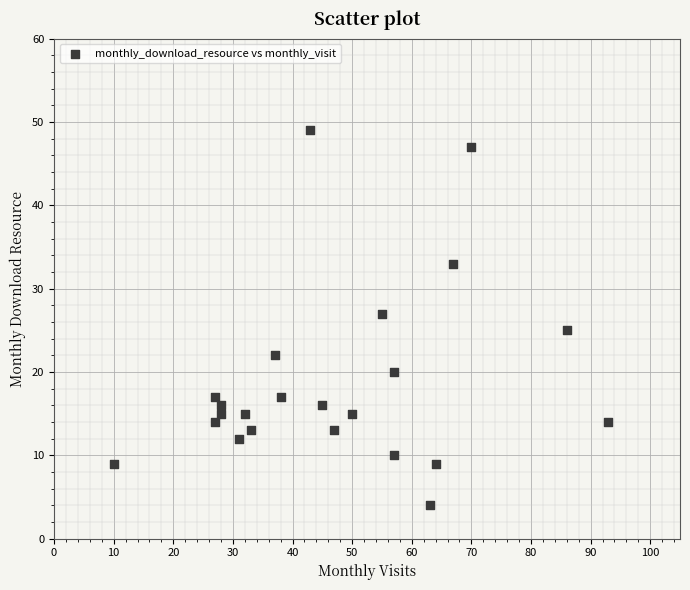

What is the range of Y values (max minus min)?

45